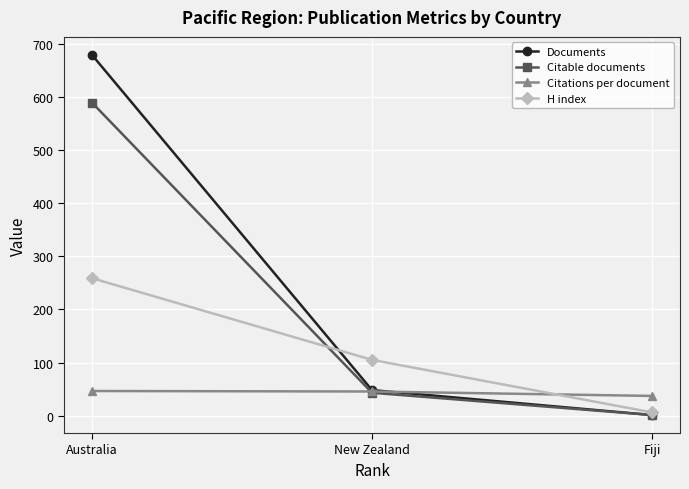

Which series has the widest spread of values?

Documents